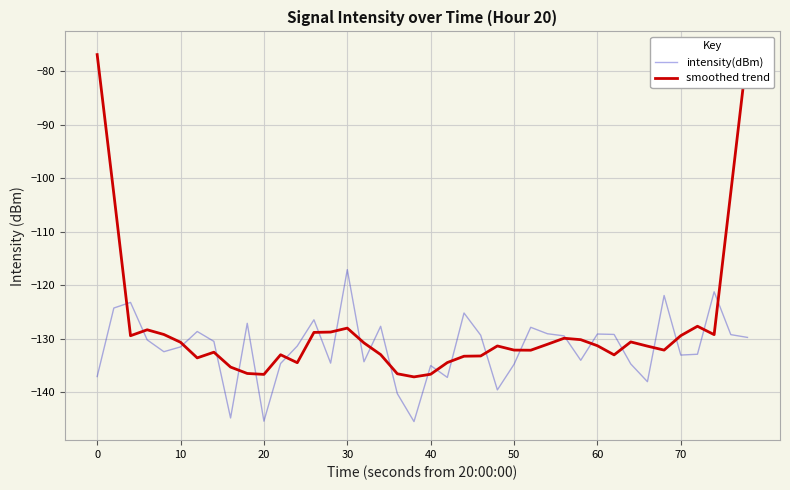

Reading left to right, transcribe all the data shown in this chart.

intensity(dBm): -137.1	-124.3	-123.2	-130.2	-132.4	-131.5	-128.6	-130.5	-144.8	-127.1	-145.4	-134.6	-131.4	-126.5	-134.6	-117.1	-134.3	-127.7	-140.3	-145.5	-135.0	-137.2	-125.2	-129.3	-139.6	-134.8	-127.9	-129.1	-129.5	-134.0	-129.1	-129.2	-134.7	-138.0	-121.9	-133.0	-132.9	-121.2	-129.2	-129.7
smoothed trend: -76.9	-102.9	-129.4	-128.3	-129.2	-130.7	-133.6	-132.5	-135.3	-136.5	-136.7	-133.0	-134.5	-128.8	-128.7	-128.0	-130.8	-133.0	-136.5	-137.1	-136.6	-134.4	-133.3	-133.2	-131.3	-132.1	-132.1	-131.0	-129.9	-130.2	-131.3	-133.0	-130.6	-131.4	-132.1	-129.4	-127.7	-129.2	-102.6	-76.0